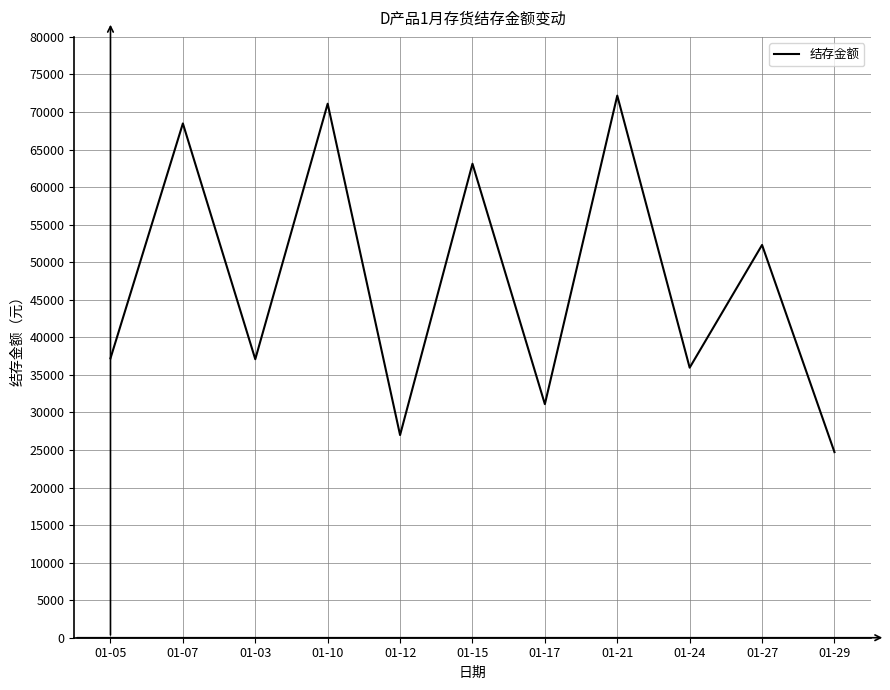

How many categories are shown in the chart?

11